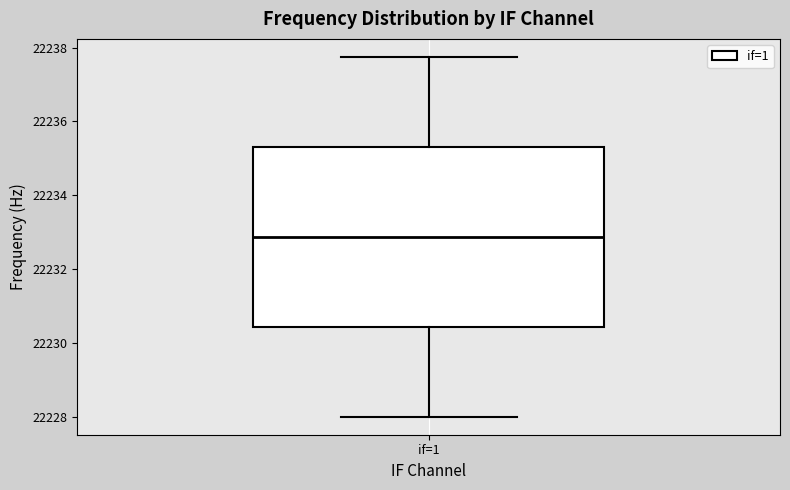

Transcribe this box plot: give where the median line is, the range the box spans, and where the two whiskers end, as read against the y-axis. The values are not printed on the chart, so give them approximately, as read against the axis.

median 22232.8, box 22230.4 to 22235.4, whiskers 22228.0 to 22237.8